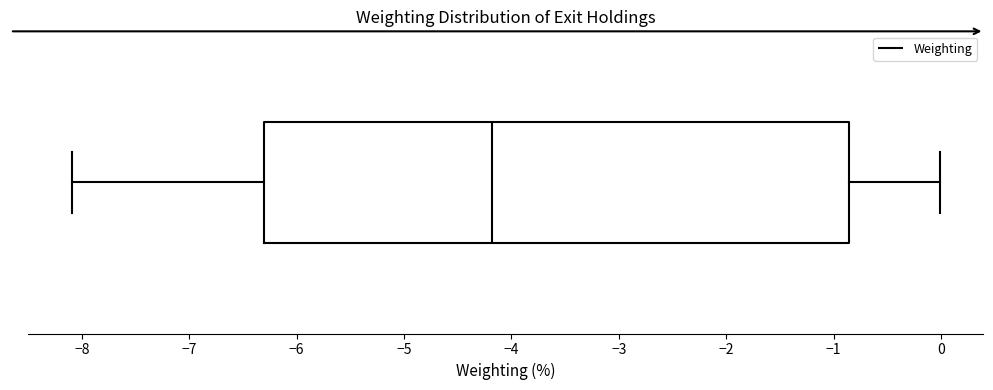

Transcribe this box plot: give where the median line is, the range the box spans, and where the two whiskers end, as read against the x-axis. The values are not printed on the chart, so give them approximately, as read against the axis.

median -4.2, box -6.3 to -0.9, whiskers -8.1 to 0.0